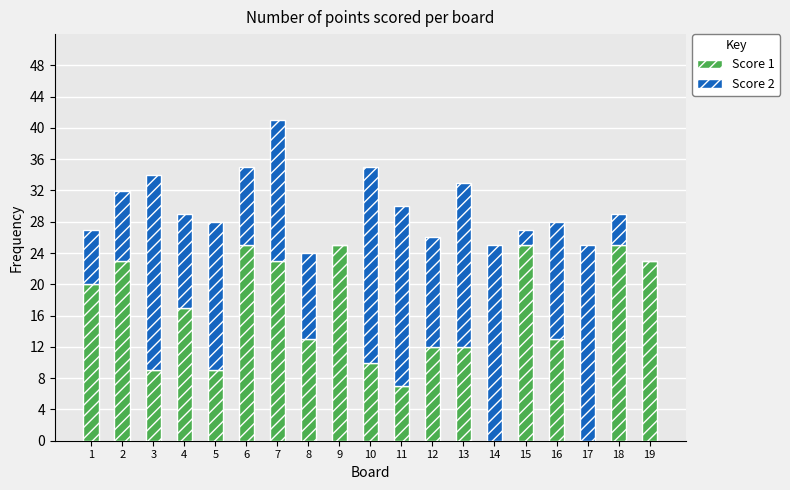

What is the total value across all series at 16?

28